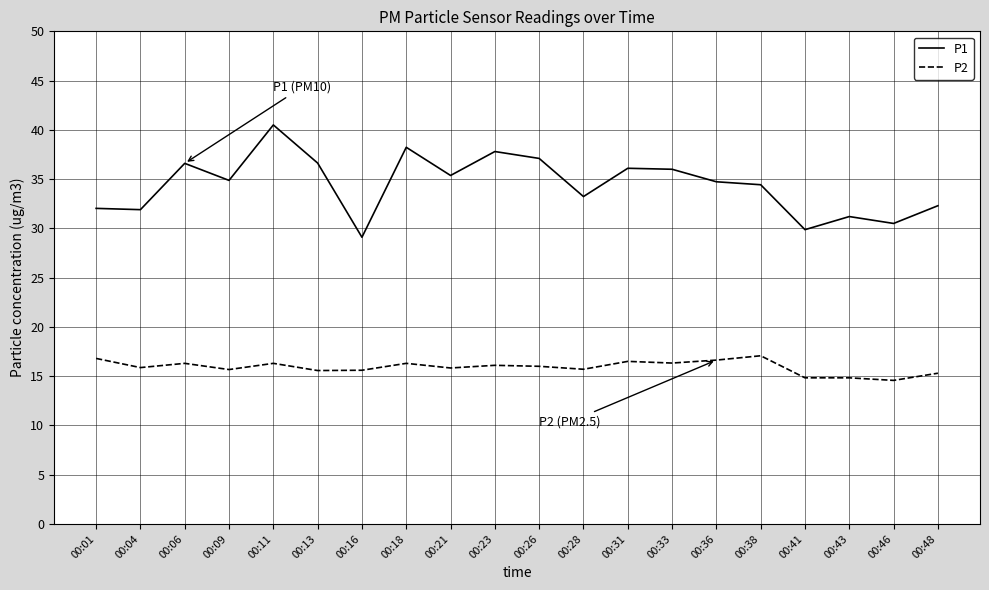

What are all the series names shown in the legend?

P1, P2